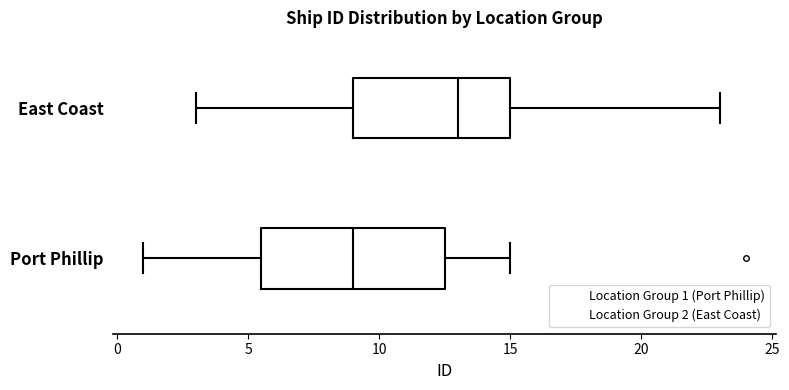

Where is the left edge of the box for Port Phillip on the x-axis? The values are not printed on the chart, so give them approximately, as read against the axis.

5.5